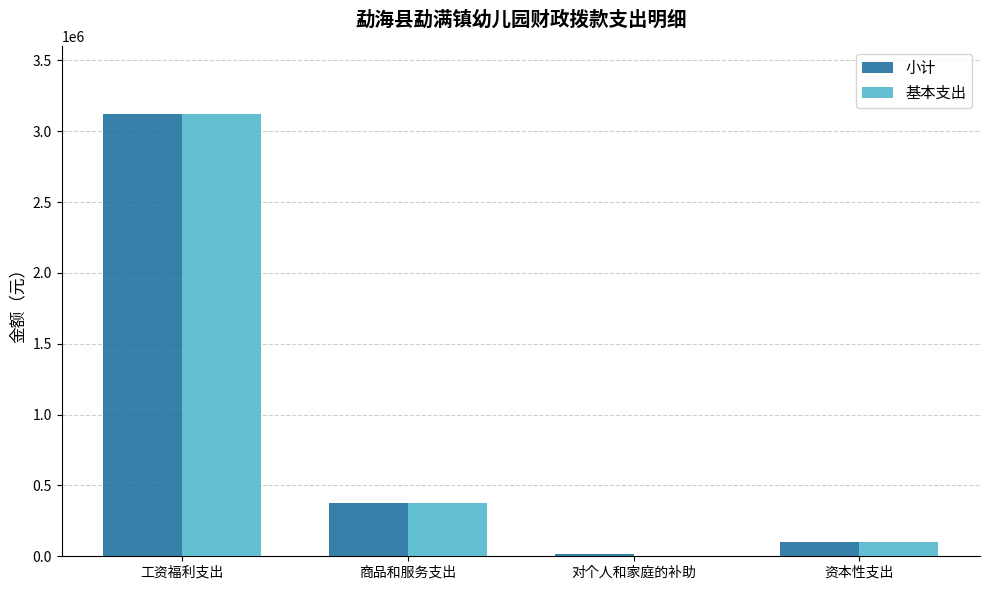

The value of 小计 at 工资福利支出 is 3119951.9. True or false?

True